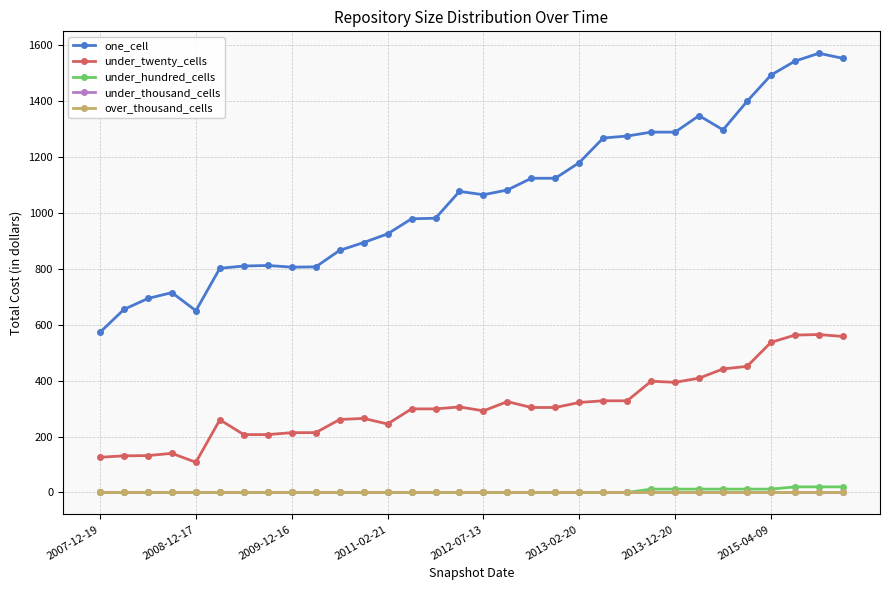

Is this an area chart (filled region under the line)?

No